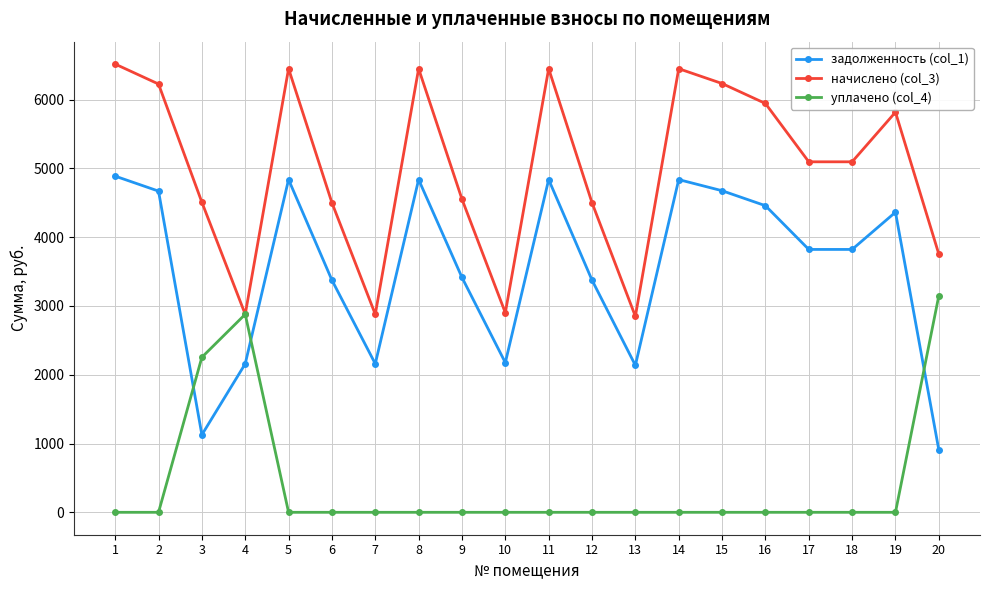

What is the value of the задолженность (col_1) point at the 20th from the left?

907.7